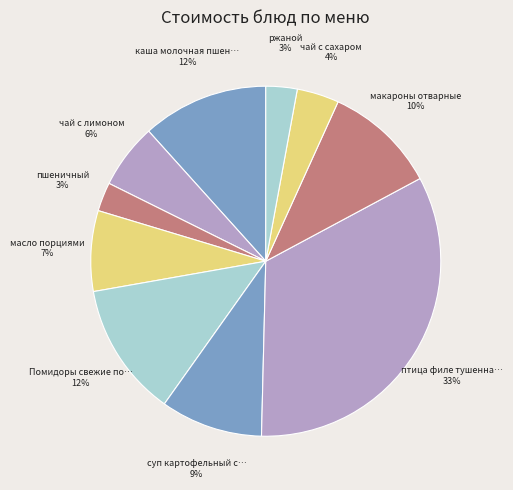

To the nearest percent, what is the average slice percentage?

10%